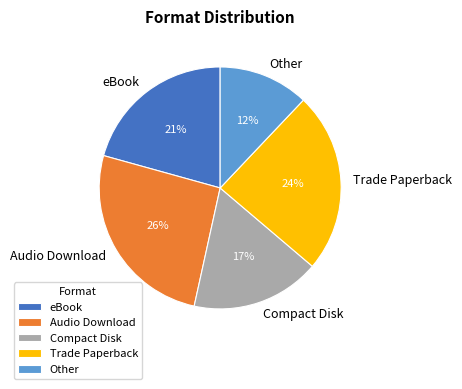

To the nearest percent, what is the average slice percentage?

20%